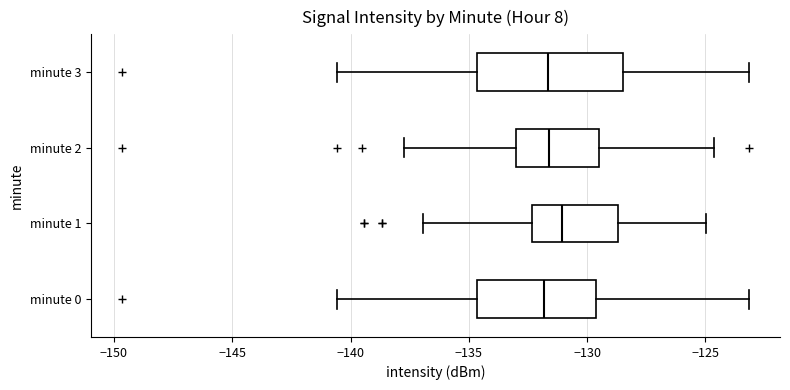

Comparing the boxes themselves (not the whiskers), which one is the widest?

minute 3